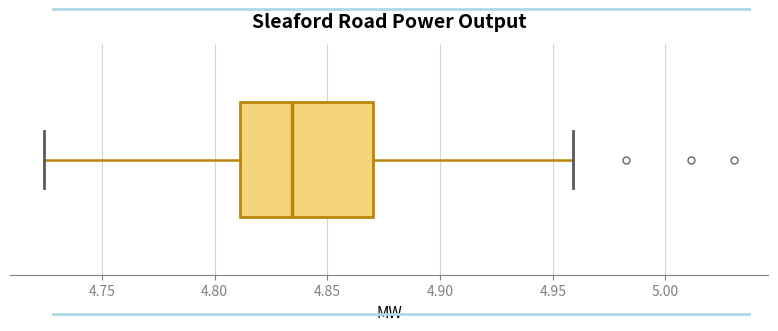

Transcribe this box plot: give where the median line is, the range the box spans, and where the two whiskers end, as read against the x-axis. The values are not printed on the chart, so give them approximately, as read against the axis.

median 4.835, box 4.810 to 4.870, whiskers 4.725 to 4.960